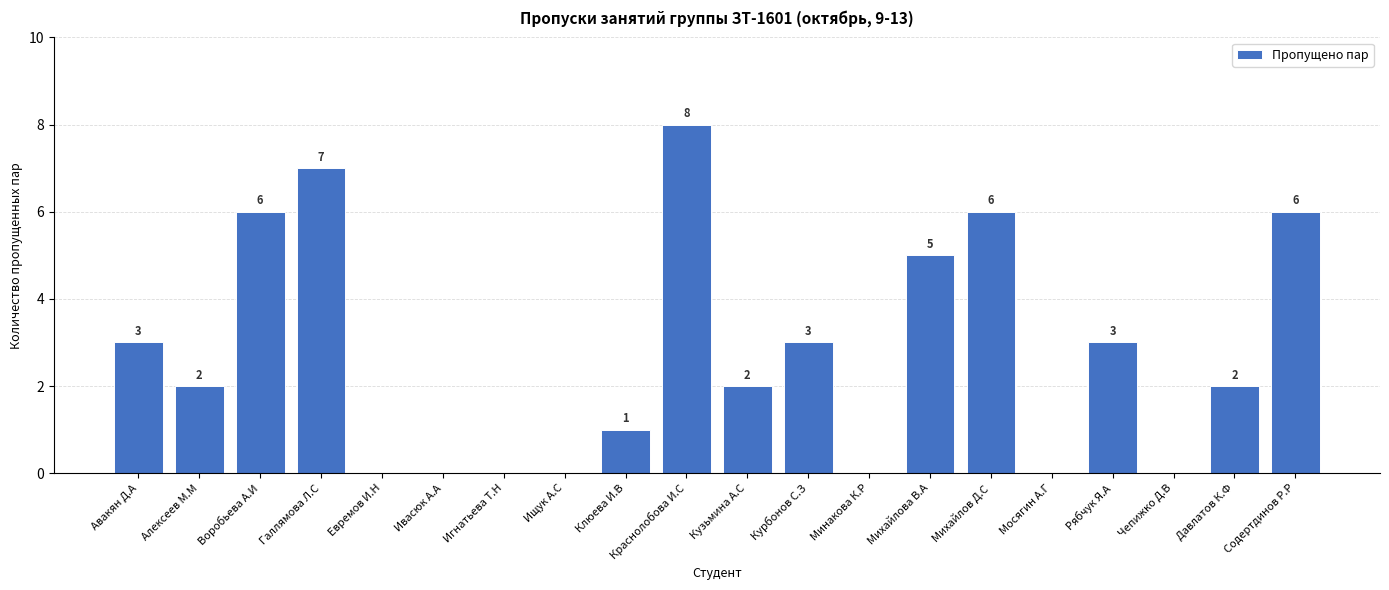

Which label corresponds to the largest value in the chart?

Краснолобова И.С